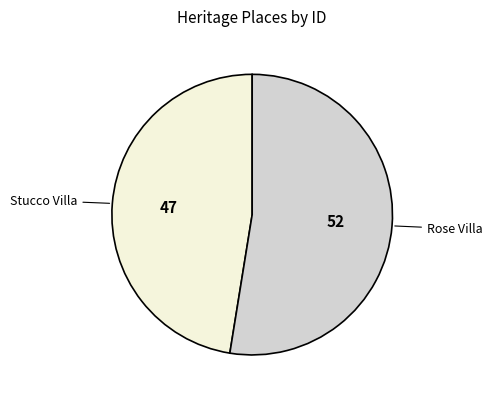

Rank the categories by value from lowest to highest.

Stucco Villa, Rose Villa